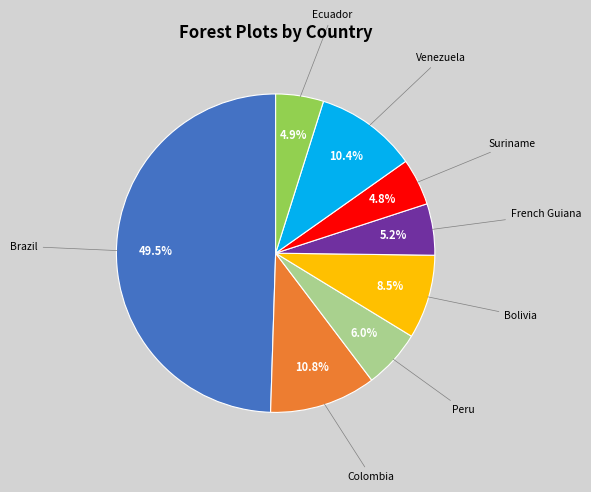

To the nearest percent, what is the difference between the largest and smallest slice percentages?

45%